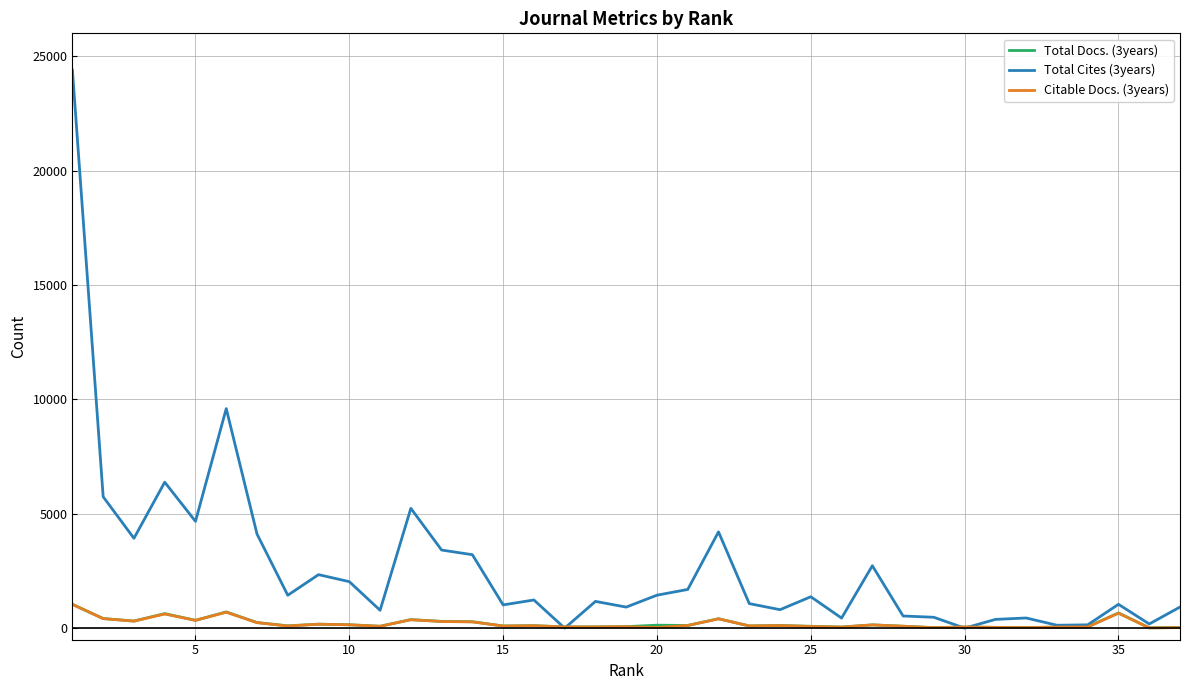

What is the difference between the maximum and second lowest values in the Citable Docs. (3years) series?

1016